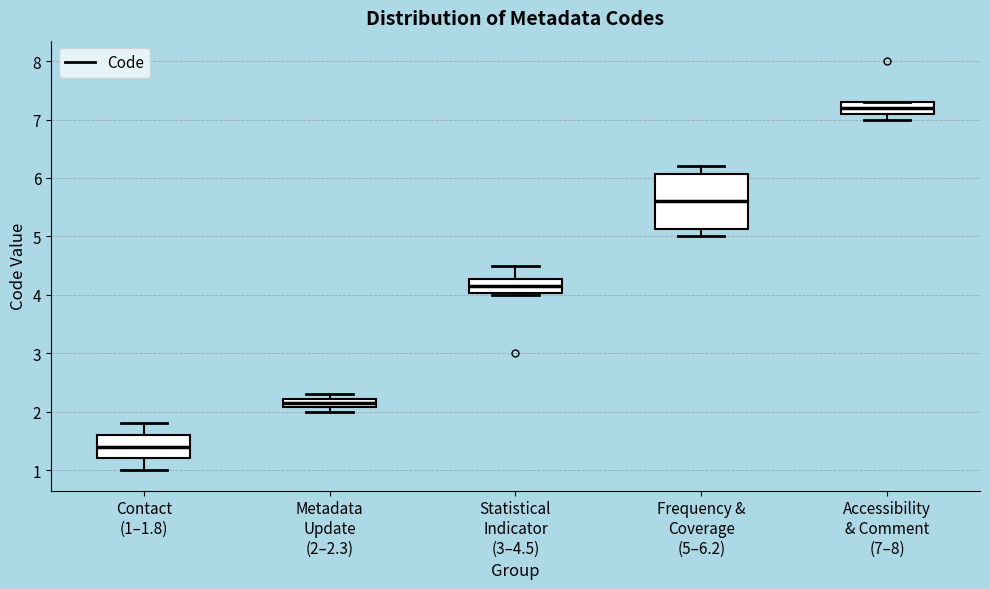

Where does the median line of the box for Statistical Indicator (3–4.5) sit on the y-axis? The values are not printed on the chart, so give them approximately, as read against the axis.

4.2